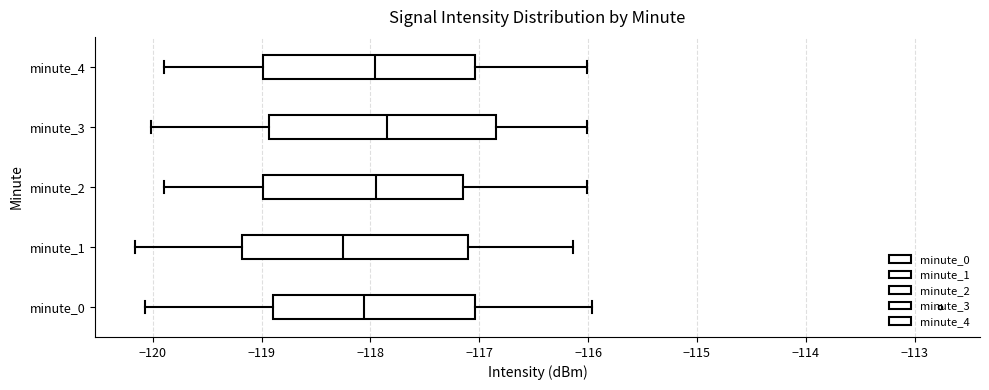

Reading bottom to top, read every box against the x-axis: the position of its median line, the range the box covers, and the ends of its whiskers. The values are not printed on the chart, so give them approximately, as read against the axis.

minute_0: median -118.1, box -118.9 to -117.0, whiskers -120.1 to -116.0
minute_1: median -118.3, box -119.2 to -117.1, whiskers -120.2 to -116.1
minute_2: median -118.0, box -119.0 to -117.2, whiskers -119.9 to -116.0
minute_3: median -117.8, box -118.9 to -116.8, whiskers -120.0 to -116.0
minute_4: median -118.0, box -119.0 to -117.0, whiskers -119.9 to -116.0